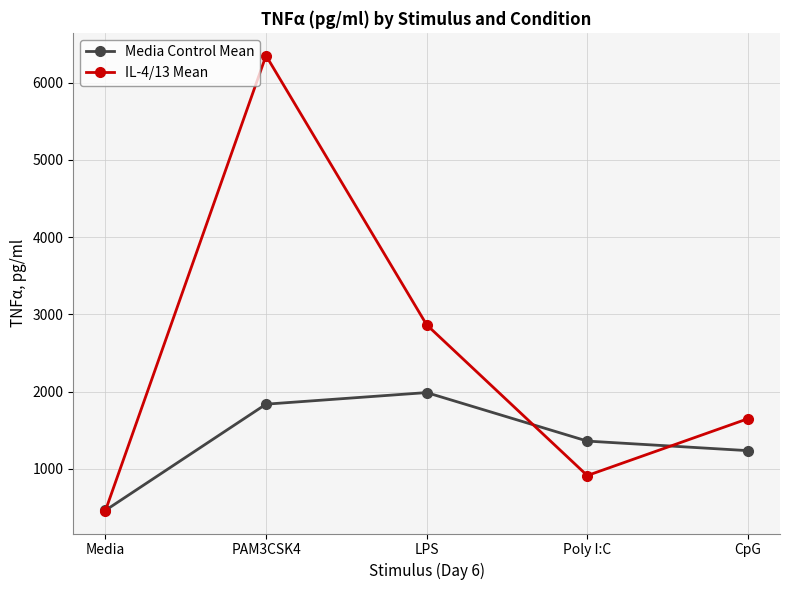

Where is the first local maximum for IL-4/13 Mean?

PAM3CSK4